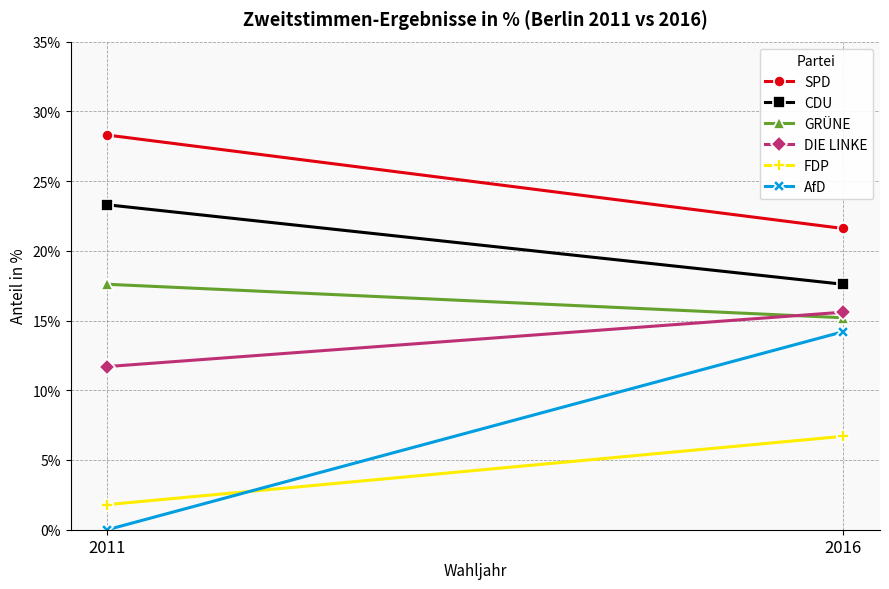

What is the minimum value for SPD?

21.6